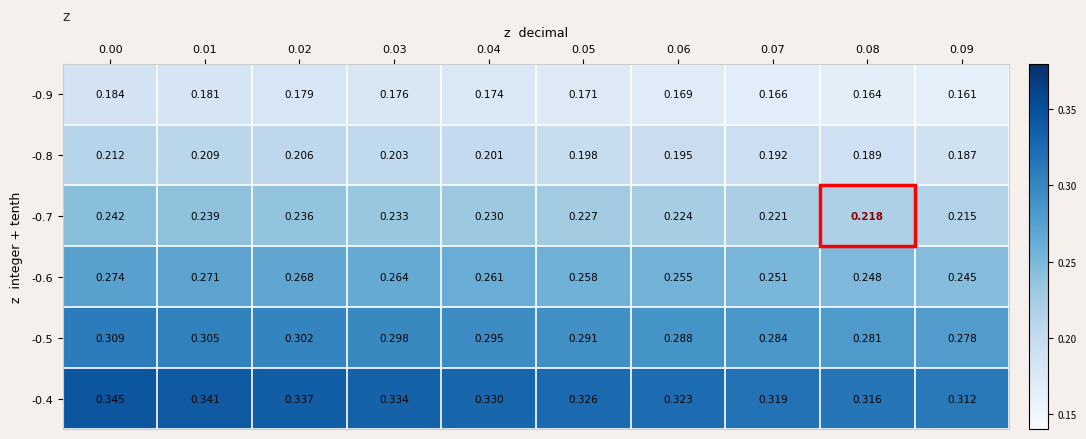

Which series has the largest total across all categories?

-0.4